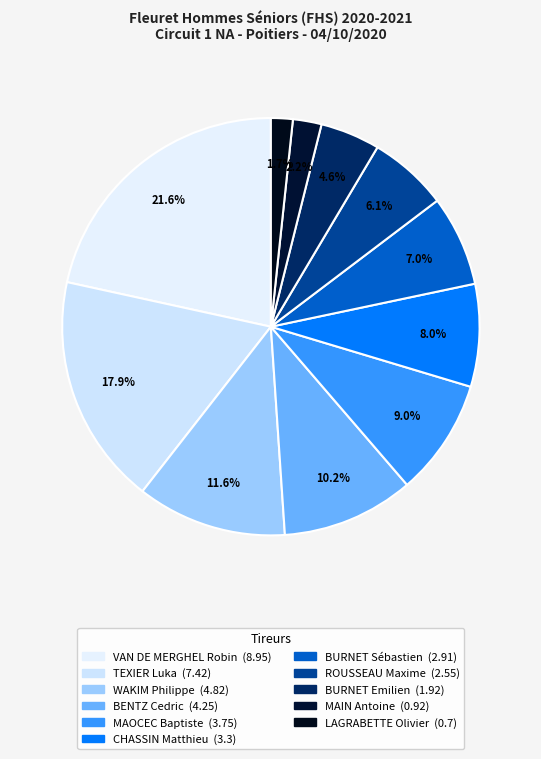

To the nearest percent, what percentage of the pie is VAN DE MERGHEL Robin?

22%